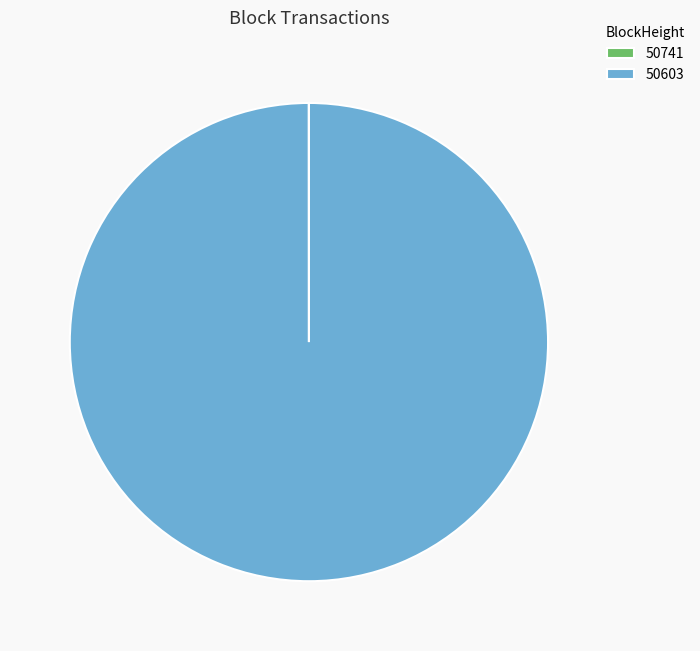

Which slice is the largest?

50603